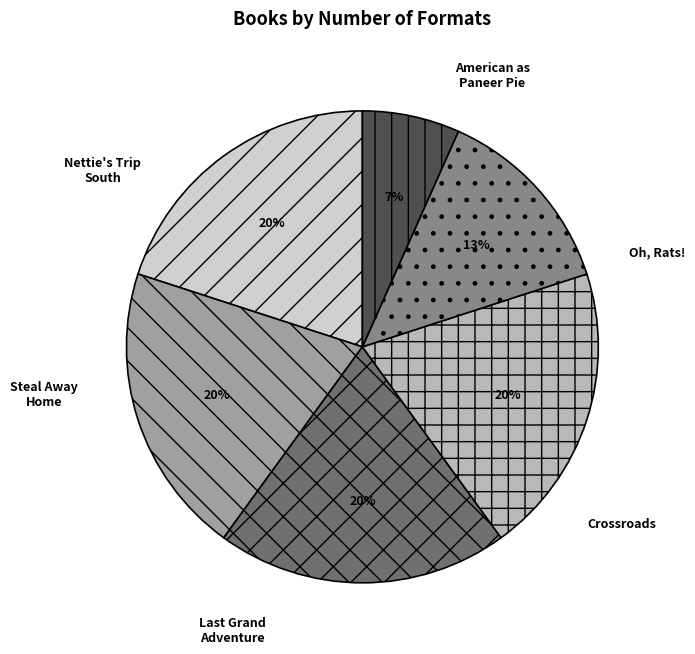

Is it true that American as Paneer Pie is 20% of the pie?

True